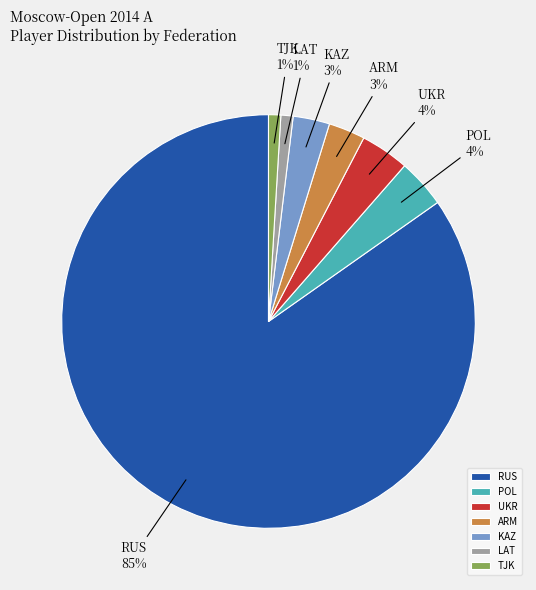

Which slice is the largest?

RUS